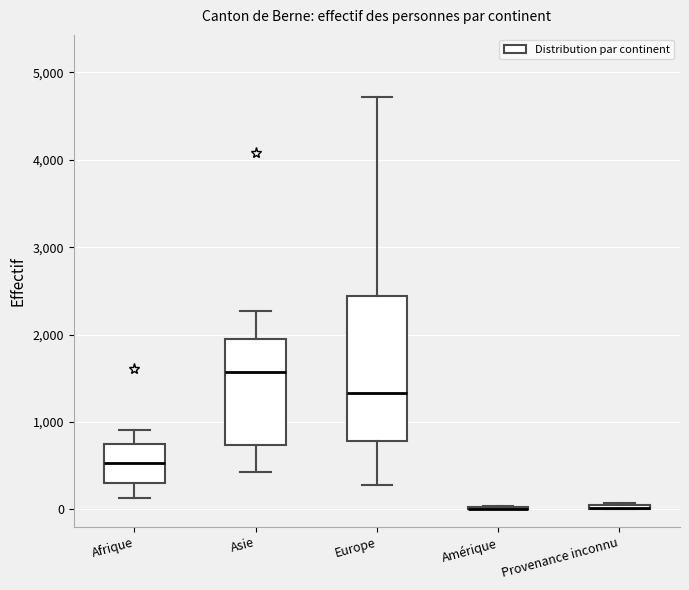

Where does the upper whisker of the box for Asie end on the y-axis? The values are not printed on the chart, so give them approximately, as read against the axis.

2300